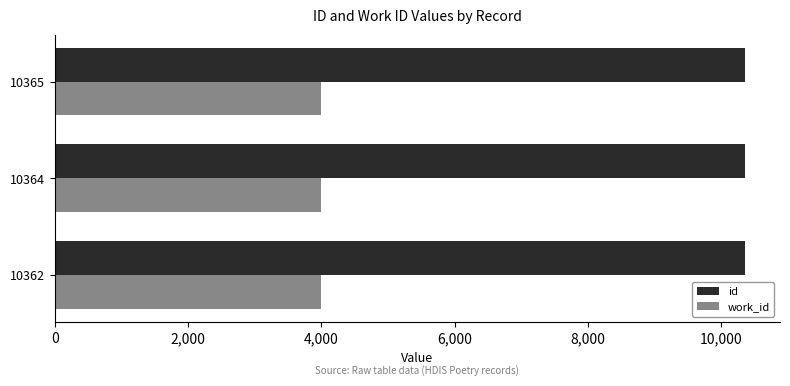

Rank the series by their average value, from lowest to highest.

work_id, id